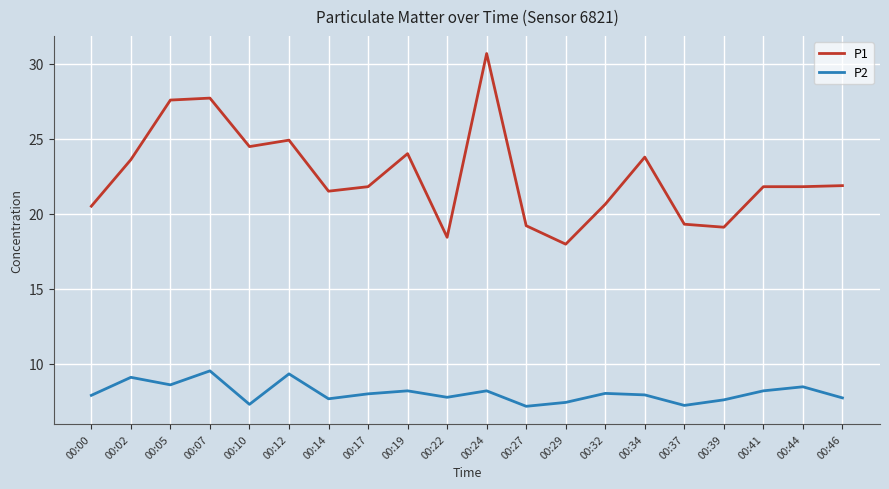

True or false: P2 and P1 intersect in this chart.

False